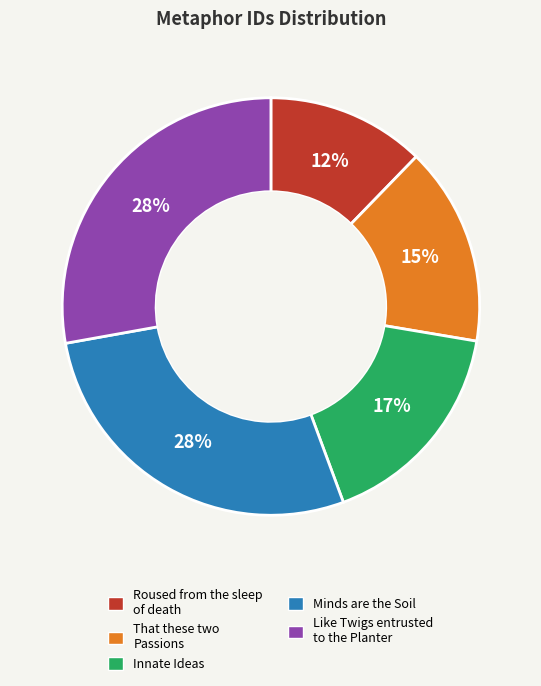

To the nearest percent, what portion does Like Twigs entrusted to the Planter represent?

28%